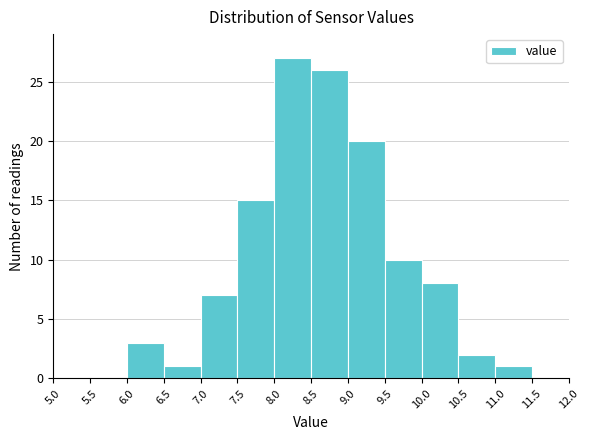

Reading left to right, list every bar in this chart as the range it spans on the x-axis followed by its height. The values are not printed on the chart, so give them approximately, as read against the axis.

5.0 to 5.5: 0
5.5 to 6.0: 0
6.0 to 6.5: 3
6.5 to 7.0: 1
7.0 to 7.5: 7
7.5 to 8.0: 15
8.0 to 8.5: 27
8.5 to 9.0: 26
9.0 to 9.5: 20
9.5 to 10.0: 10
10.0 to 10.5: 8
10.5 to 11.0: 2
11.0 to 11.5: 1
11.5 to 12.0: 0